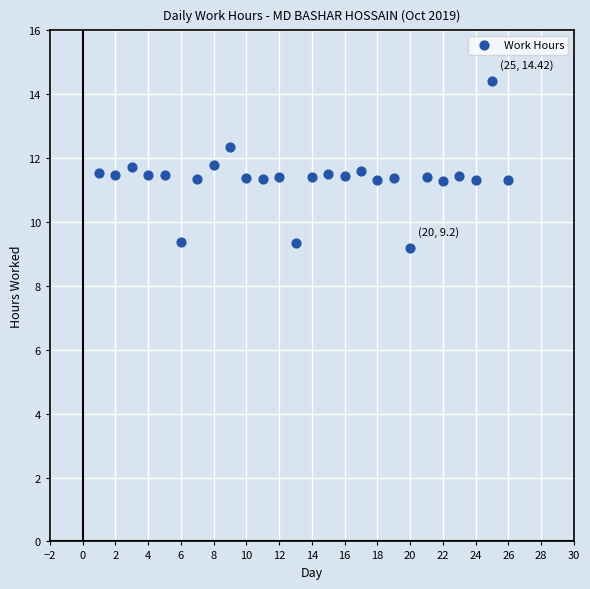

What is the range of Y values (max minus min)?

5.2